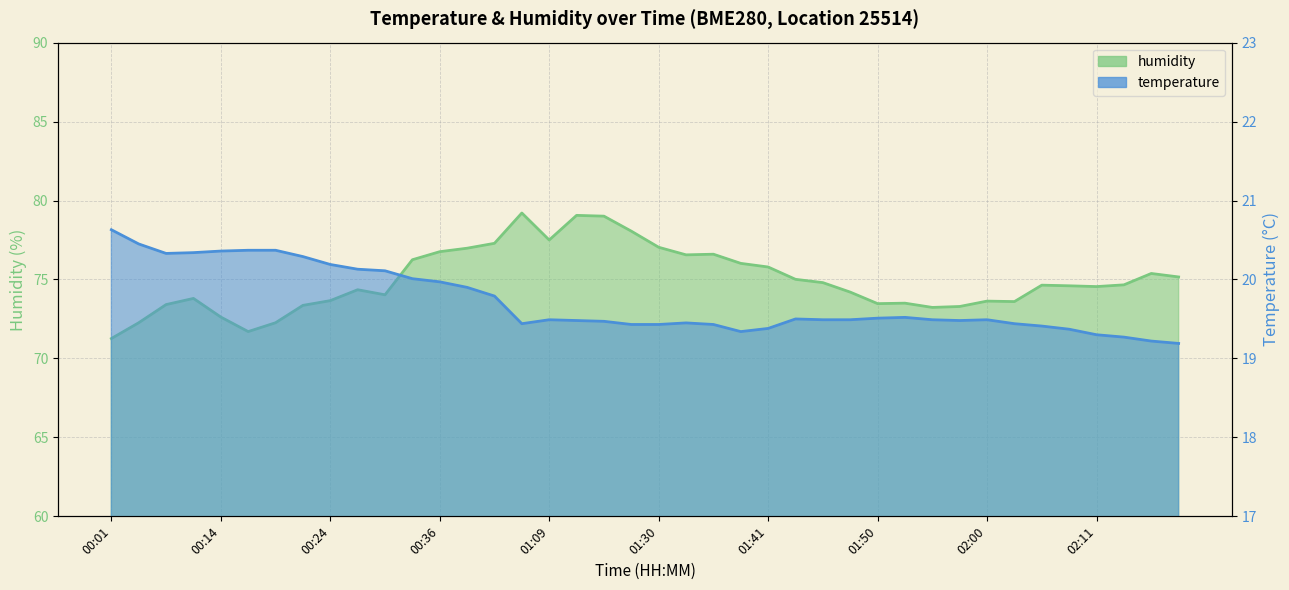

Does the chart display data point markers on the line(s)?

No